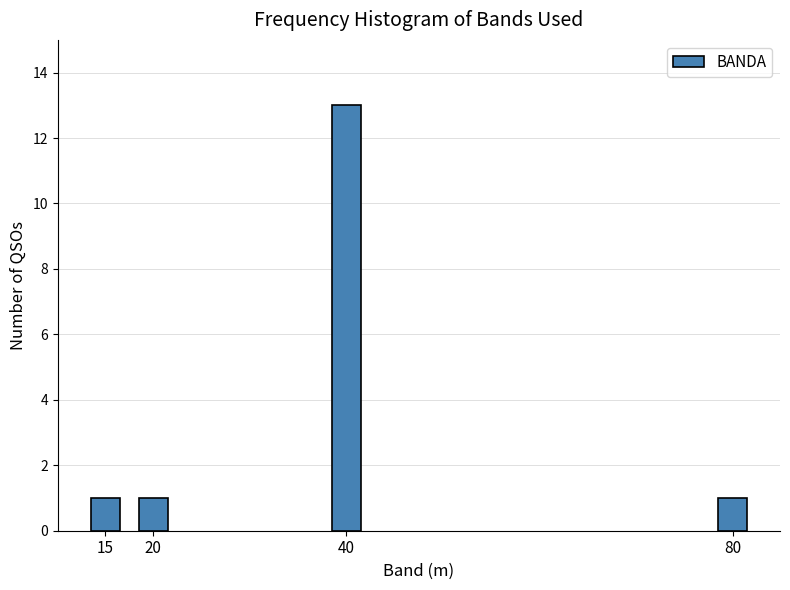

Reading left to right, transcribe all the data shown in this chart.

1	1	13	1